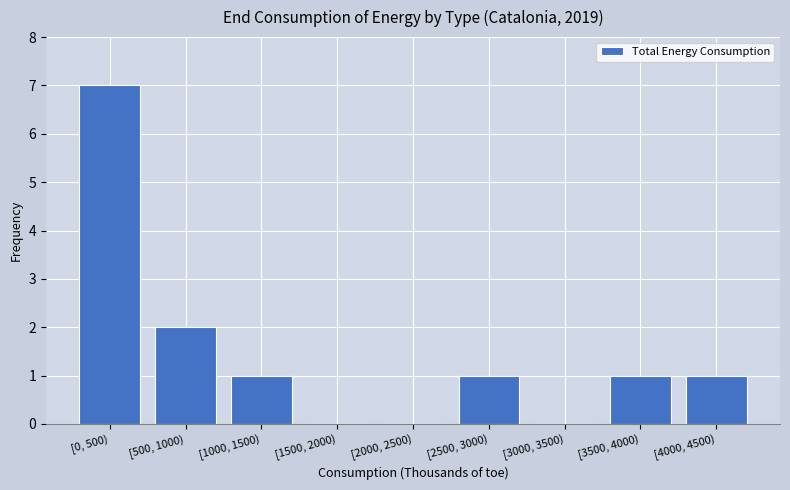

Reading left to right, transcribe all the data shown in this chart.

[0, 500)=7	[500, 1000)=2	[1000, 1500)=1	[1500, 2000)=0	[2000, 2500)=0	[2500, 3000)=1	[3000, 3500)=0	[3500, 4000)=1	[4000, 4500)=1